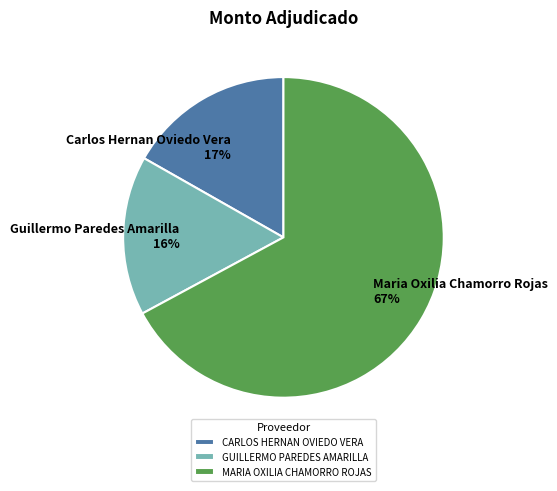

Which category has the smallest portion of the pie?

GUILLERMO PAREDES AMARILLA